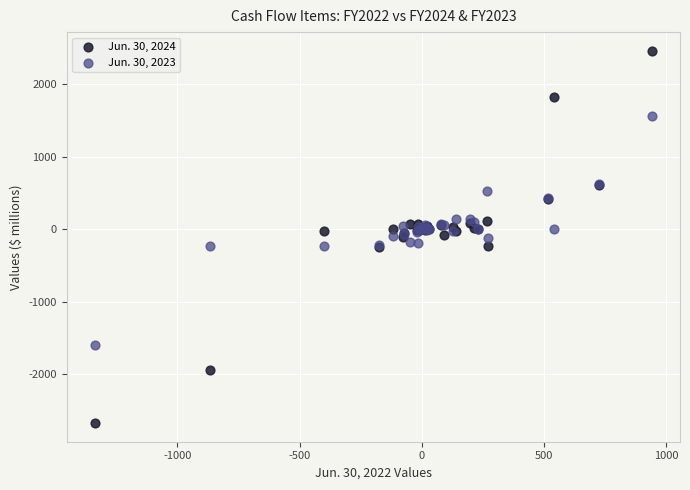

Which series reaches the maximum Y coordinate?

Jun. 30, 2024